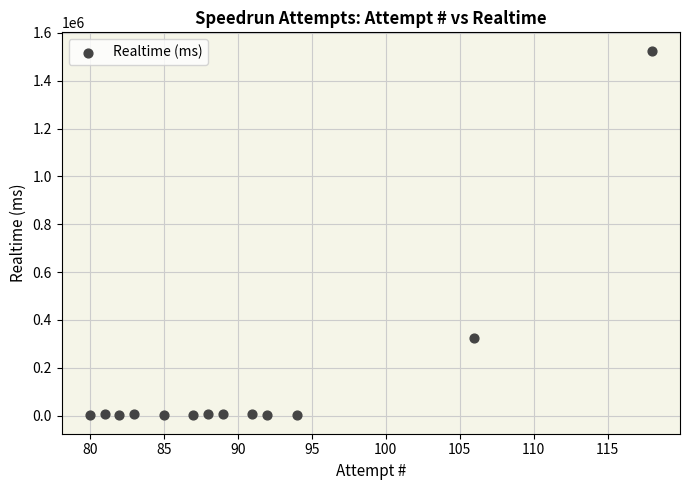

What is the range of X values (max minus min)?

38